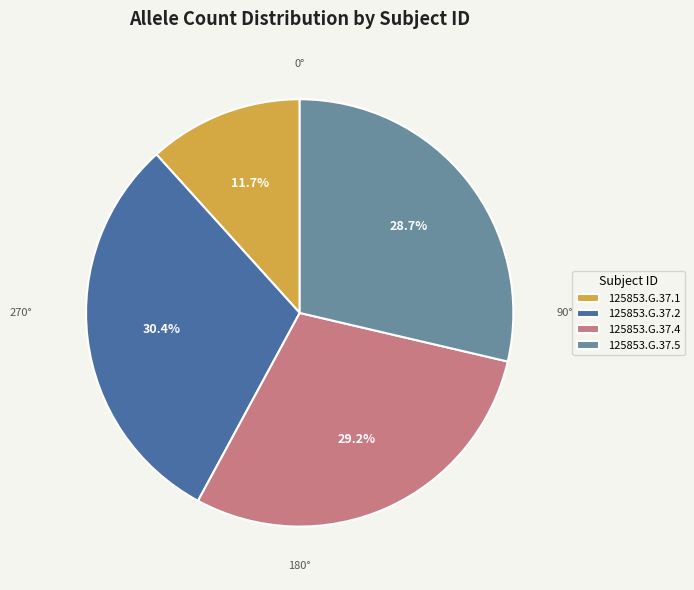

To the nearest percent, what is the difference between the 125853.G.37.5 and 125853.G.37.1 slice percentages?

17%